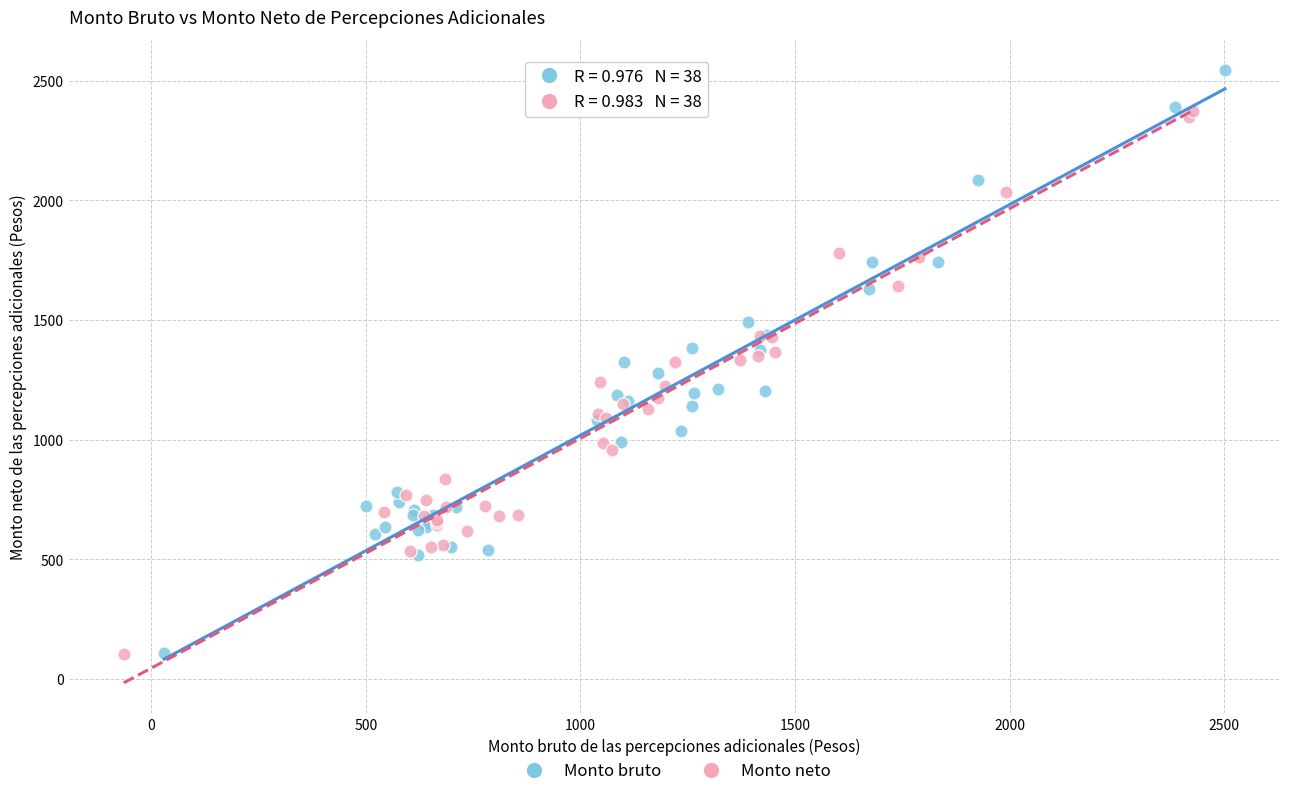

Which series has the largest Y range (max minus min)?

Monto bruto